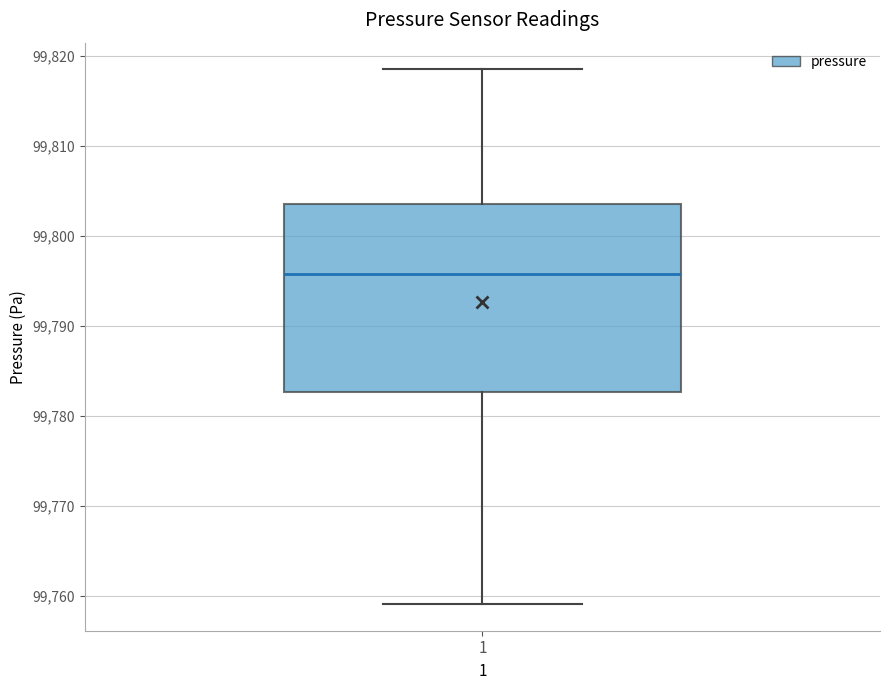

Read this box plot against the y-axis: the position of the median line, the range covered by the box, and the ends of both whiskers. The values are not printed on the chart, so give them approximately, as read against the axis.

median 99796, box 99783 to 99804, whiskers 99759 to 99819